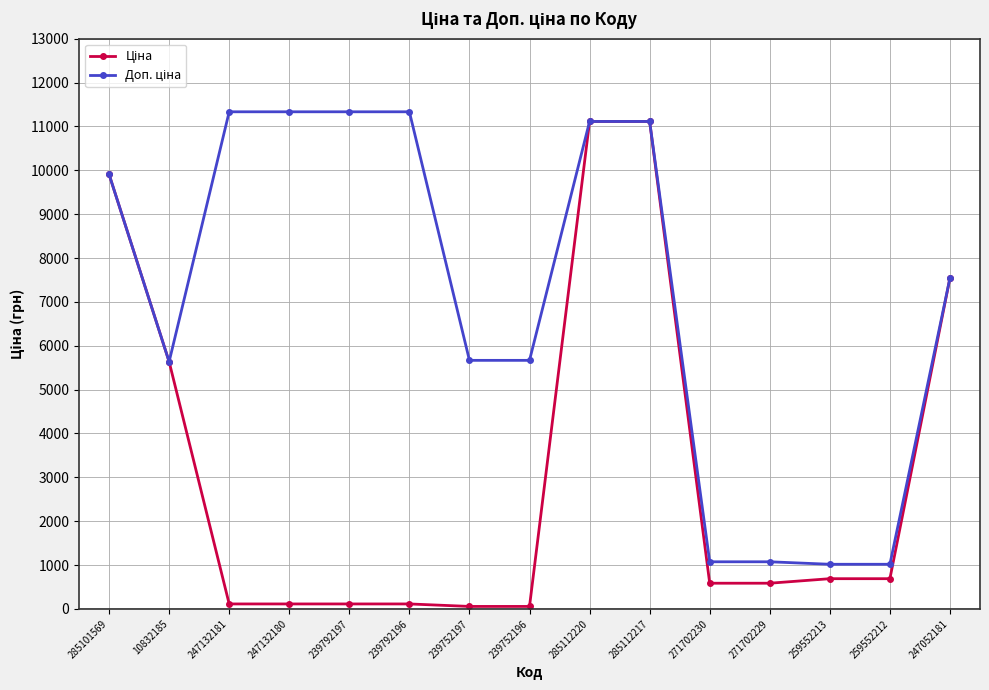

At how many categories does at least one series exceed 6383?

8